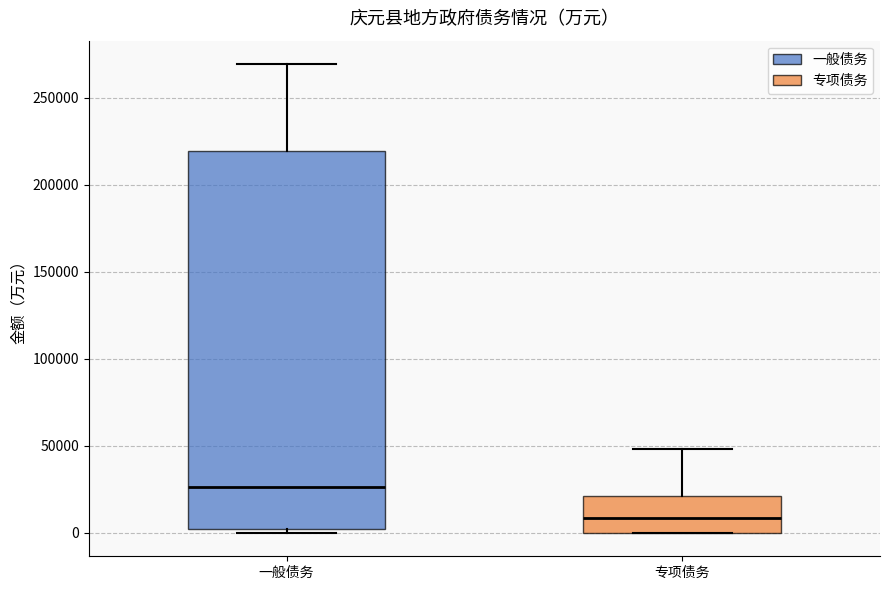

Reading left to right, transcribe this box plot: for each box, give where its median line is, the range the box spans, and where its two whiskers end, as read against the y-axis. The values are not printed on the chart, so give them approximately, as read against the axis.

一般债务: median 25000, box 0 to 220000, whiskers 0 (just below the box's lower edge) to 270000
专项债务: median 10000, box 0 to 20000, whiskers 0 to 50000